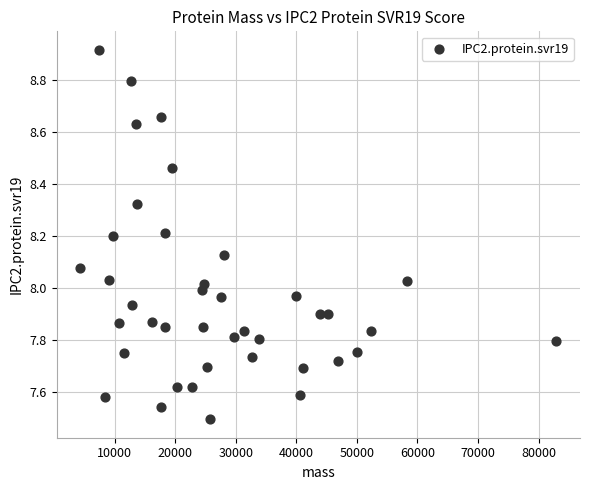

What is the range of Y values (max minus min)?

1.4